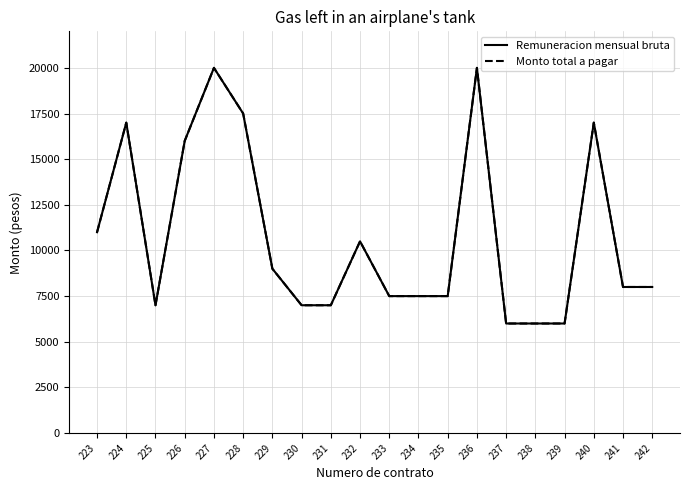

Is this an area chart (filled region under the line)?

No